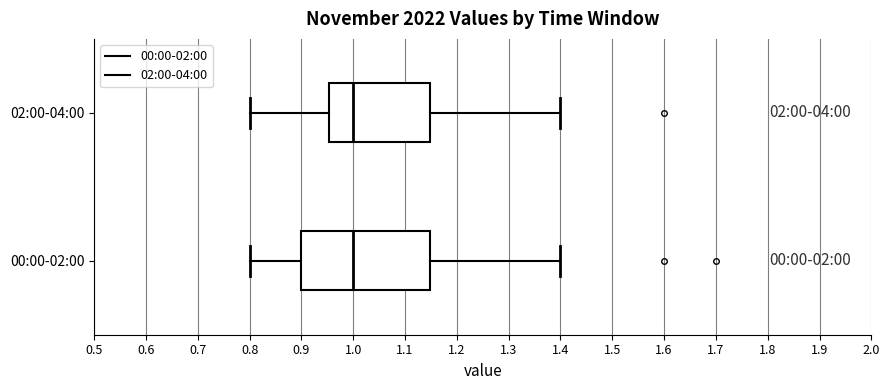

Where does the right whisker of the box for 02:00-04:00 end on the x-axis? The values are not printed on the chart, so give them approximately, as read against the axis.

1.40